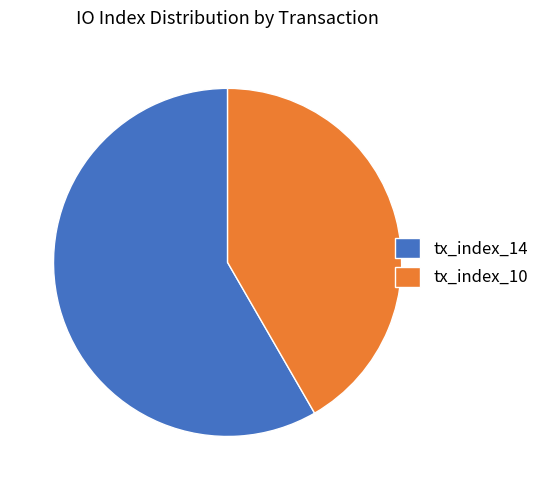

Is it true that tx_index_10 is 42% of the pie?

True